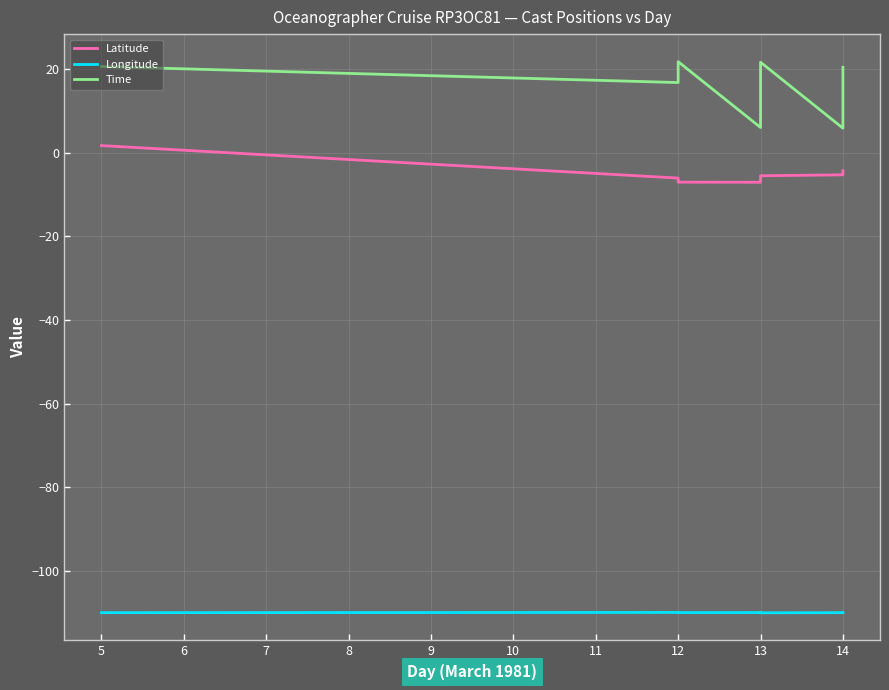

What is the value of the Longitude point at the 5th from the left?

-110.0